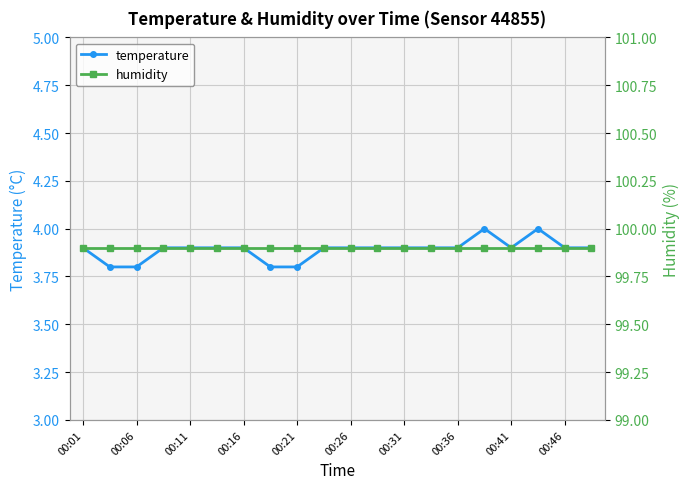

What is the average value of the temperature series?

3.9